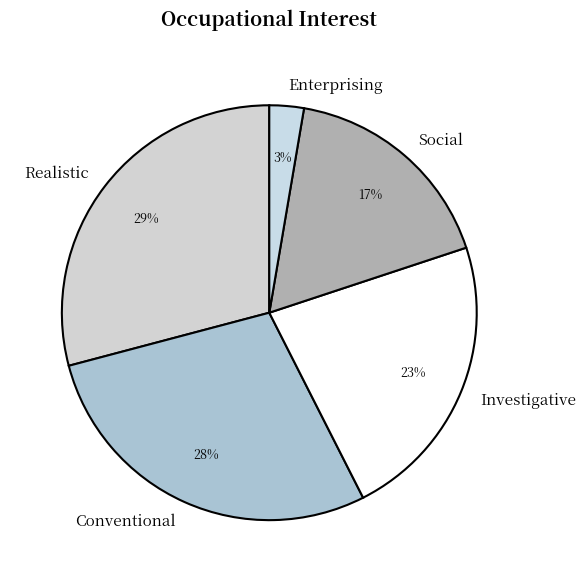

How many segments does this pie chart have?

5